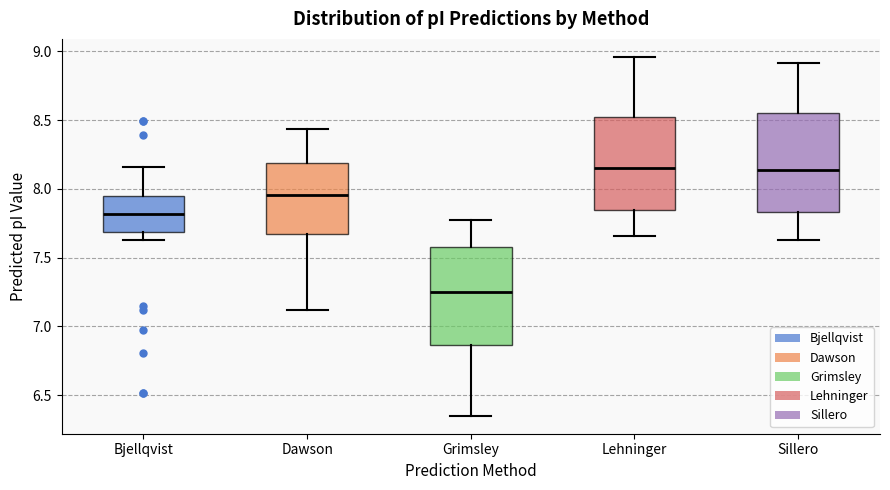

Reading left to right, transcribe this box plot: for each box, give where its median line is, the range the box spans, and where its two whiskers end, as read against the y-axis. The values are not printed on the chart, so give them approximately, as read against the axis.

Bjellqvist: median 7.80, box 7.70 to 7.95, whiskers 7.65 to 8.15
Dawson: median 7.95, box 7.65 to 8.20, whiskers 7.10 to 8.45
Grimsley: median 7.25, box 6.85 to 7.60, whiskers 6.35 to 7.80
Lehninger: median 8.15, box 7.85 to 8.55, whiskers 7.65 to 8.95
Sillero: median 8.15, box 7.85 to 8.55, whiskers 7.65 to 8.90